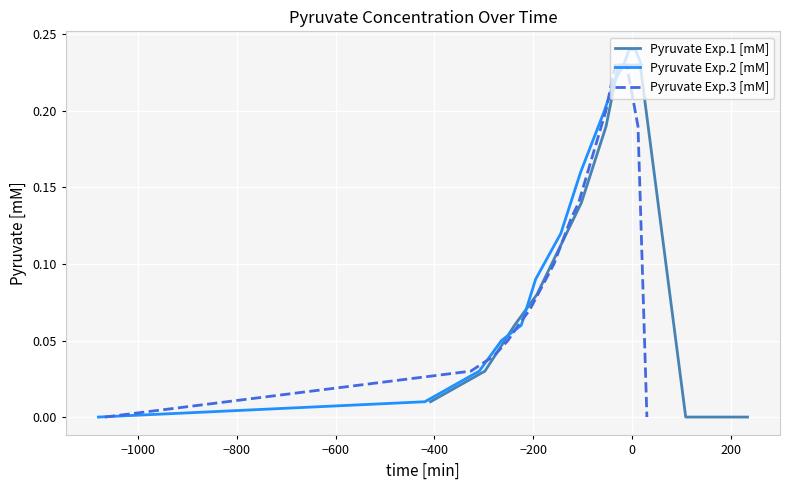

True or false: Pyruvate Exp.2 [mM] has more than 1 points higher than both neighbors.

False